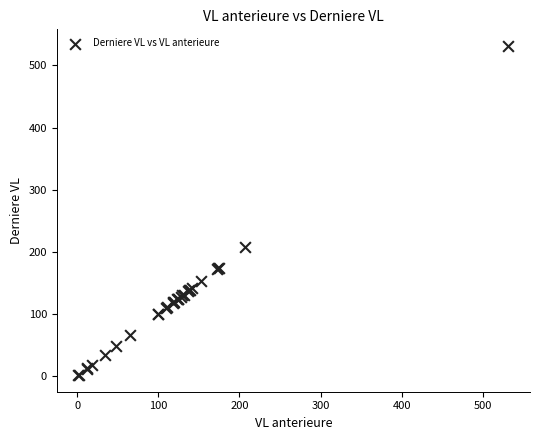

What Y value in the scatter plot is closest to 266?

207.2